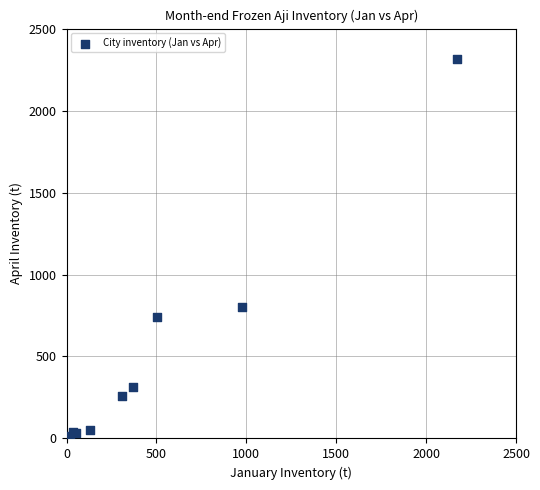

What Y value in the scatter plot is closest to 1159?

801